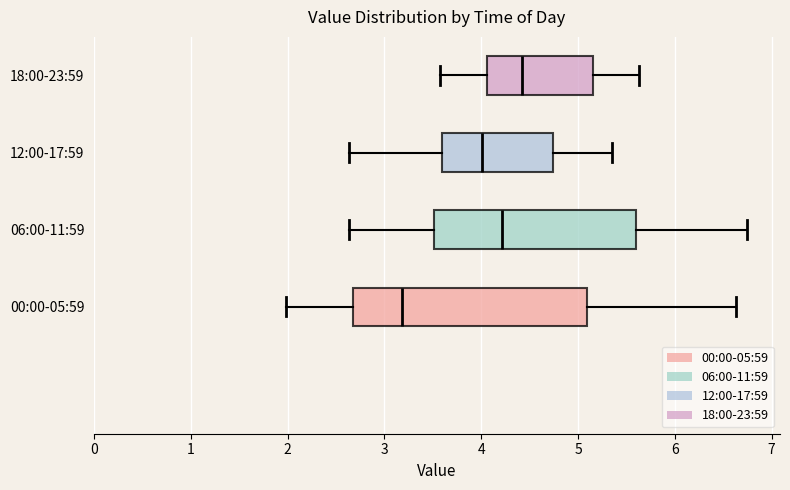

Where does the right whisker of the box for 12:00-17:59 end on the x-axis? The values are not printed on the chart, so give them approximately, as read against the axis.

5.4